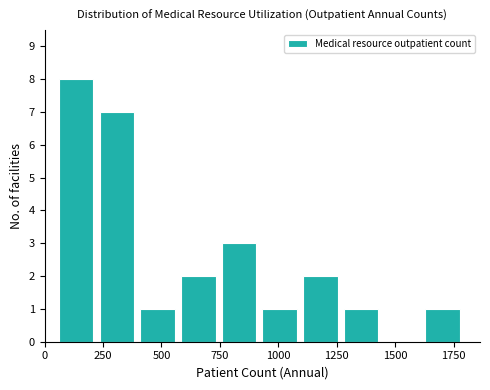

Read against the x-axis, roughly where is the centre of the tallest bar?

150